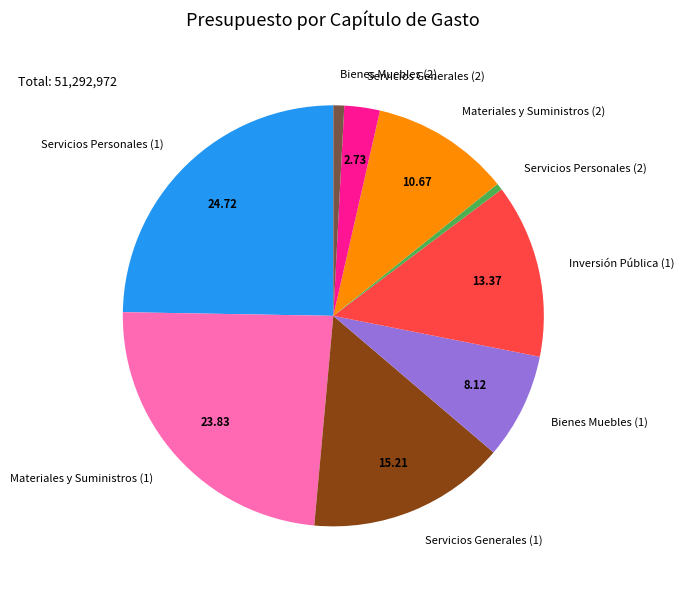

Does Bienes Muebles (1) represent more than half of the total?

No